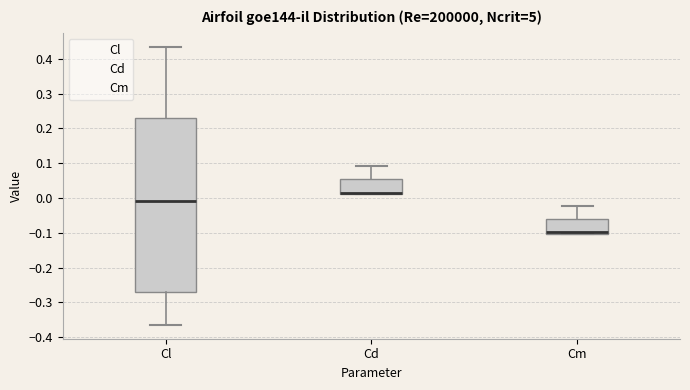

Reading left to right, read every box against the y-axis: the position of its median line, the range the box covers, and the ends of its whiskers. The values are not printed on the chart, so give them approximately, as read against the axis.

Cl: median -0.01, box -0.27 to 0.23, whiskers -0.36 to 0.43
Cd: median 0.01 (drawn on the box's lower edge), box 0.01 to 0.05, whiskers 0.01 to 0.09
Cm: median -0.10 (just above the box's lower edge), box -0.10 to -0.06, whiskers -0.10 to -0.02